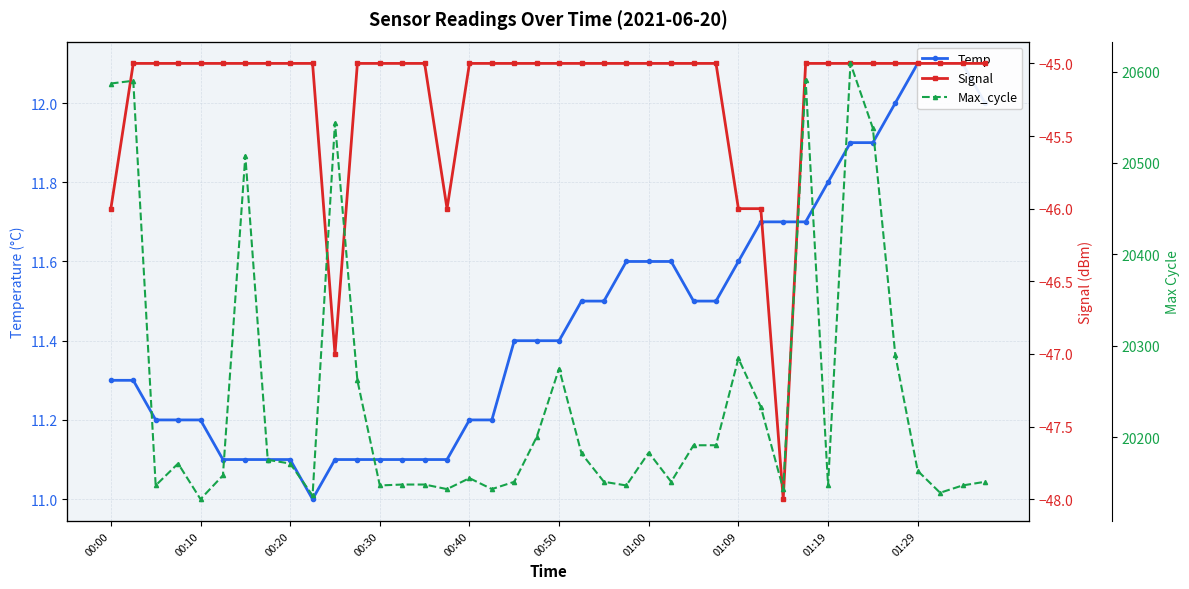

Between 26 and 37, which is larger?

37